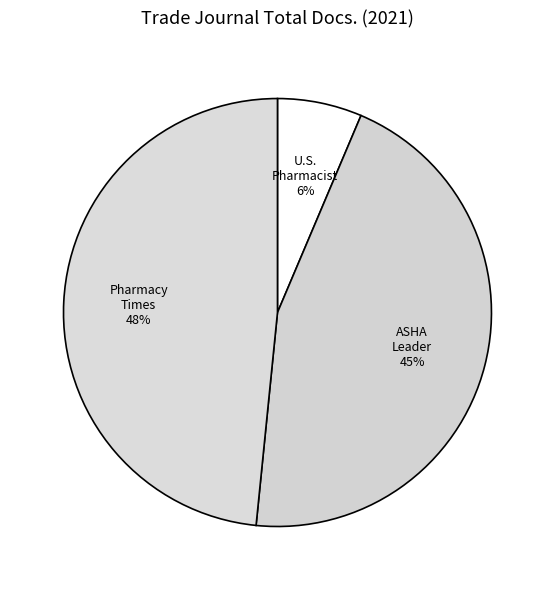

Between Pharmacy Times and U.S. Pharmacist, which is larger?

Pharmacy Times